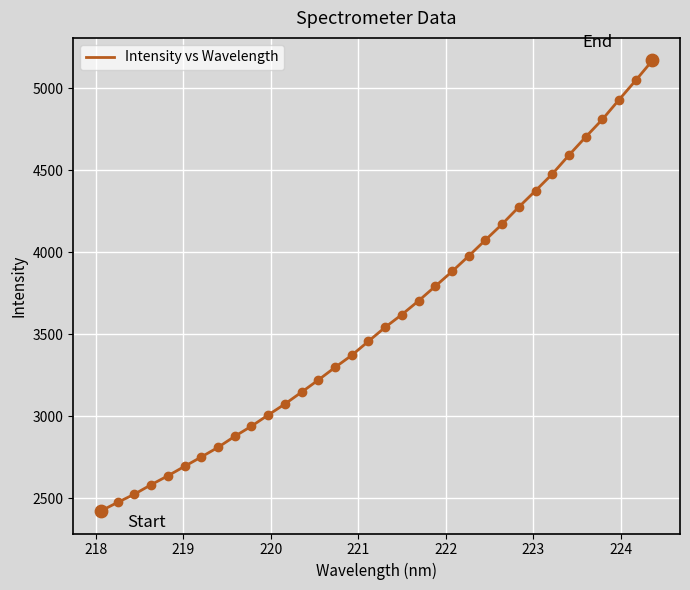

What is the difference between the maximum and minimum values?

2748.0